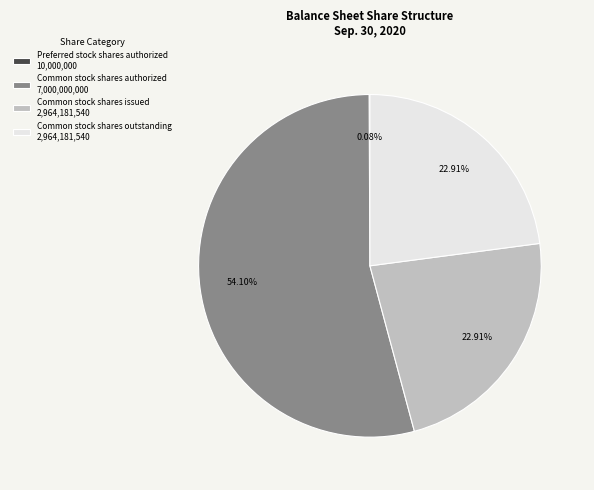

Is it true that Common stock shares outstanding is 11% of the pie?

False